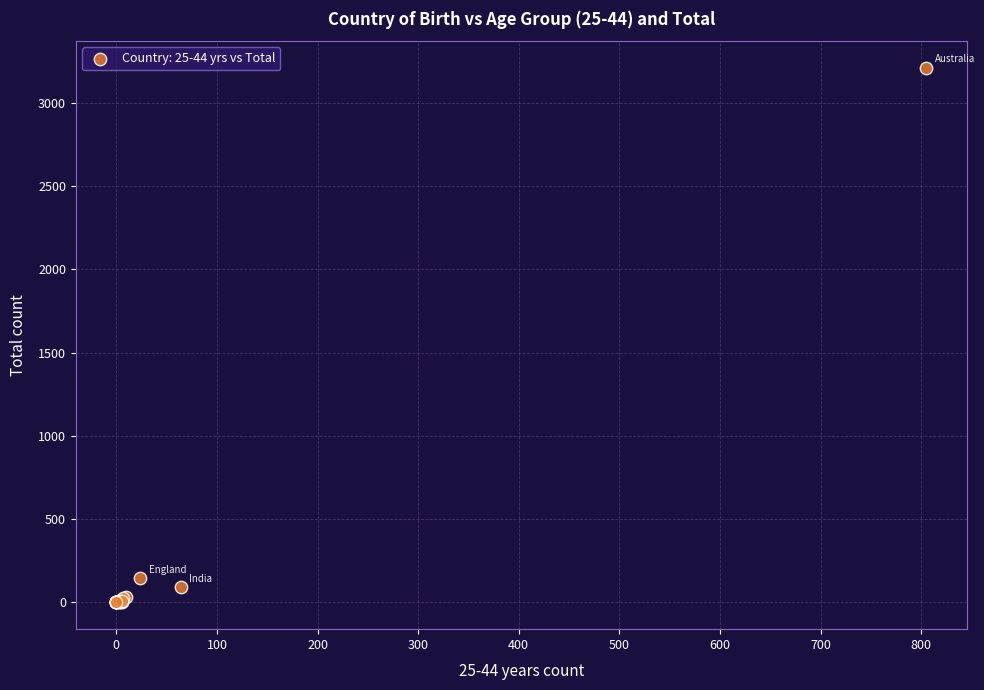

What Y value in the scatter plot is closest to 1604?

146